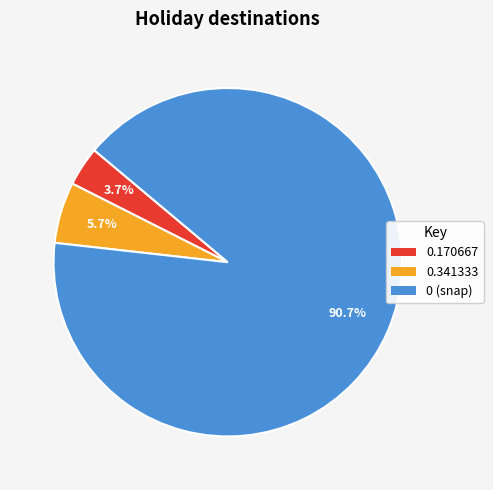

Is there a majority slice in this chart?

Yes